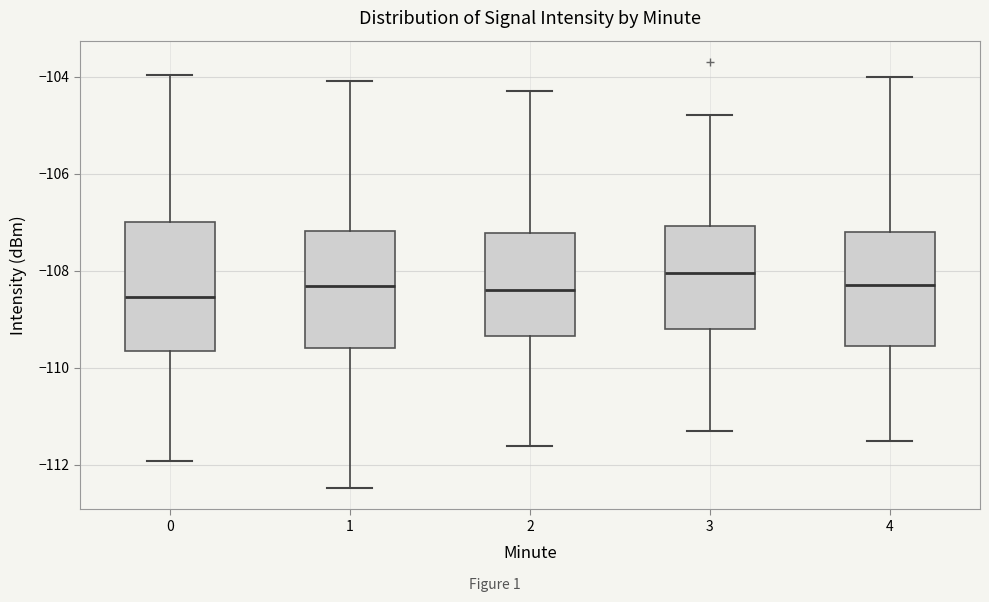

Reading left to right, transcribe this box plot: for each box, give where its median line is, the range the box spans, and where its two whiskers end, as read against the y-axis. The values are not printed on the chart, so give them approximately, as read against the axis.

0: median -108.6, box -109.6 to -107.0, whiskers -112.0 to -104.0
1: median -108.4, box -109.6 to -107.2, whiskers -112.4 to -104.0
2: median -108.4, box -109.4 to -107.2, whiskers -111.6 to -104.2
3: median -108.0, box -109.2 to -107.0, whiskers -111.2 to -104.8
4: median -108.2, box -109.6 to -107.2, whiskers -111.4 to -104.0